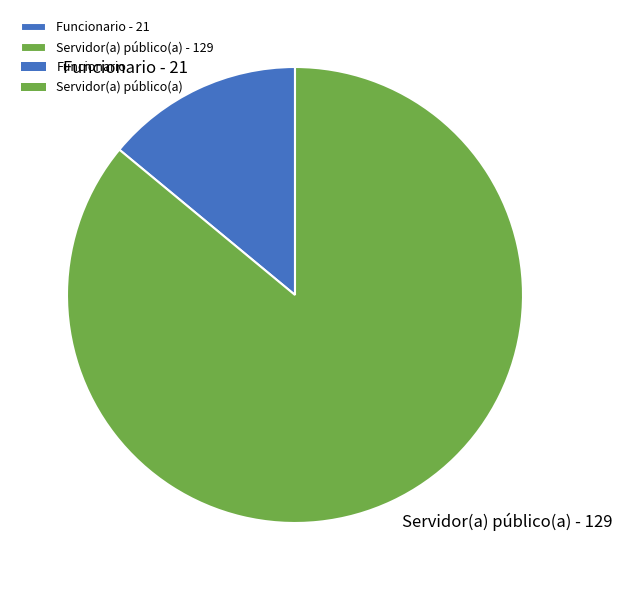

Does Servidor(a) público(a) account for over 50% of the chart?

Yes